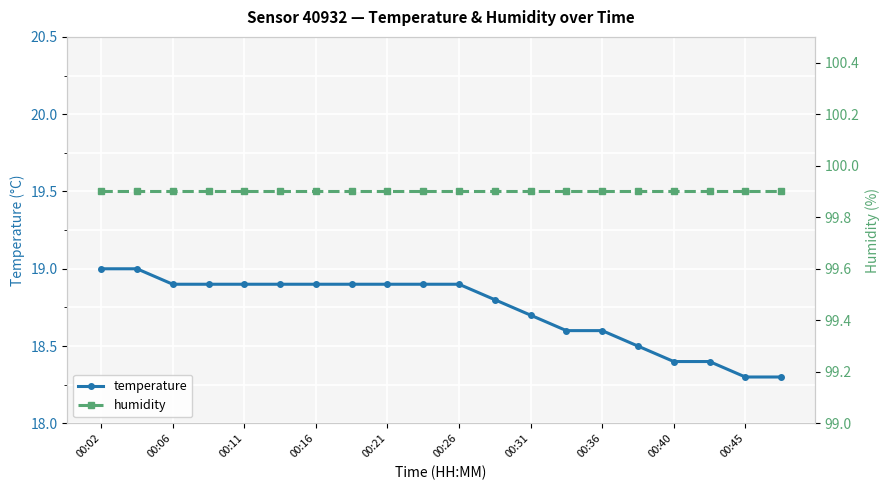

The value of temperature at 00:36 is 30.7. True or false?

False